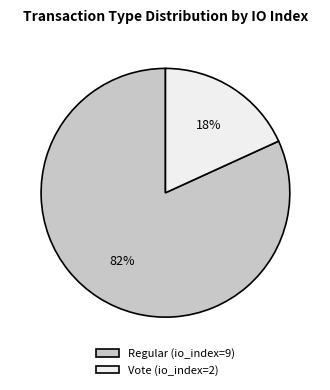

Combined, do Vote (io_index=2) and Regular (io_index=9) account for over 50%?

Yes